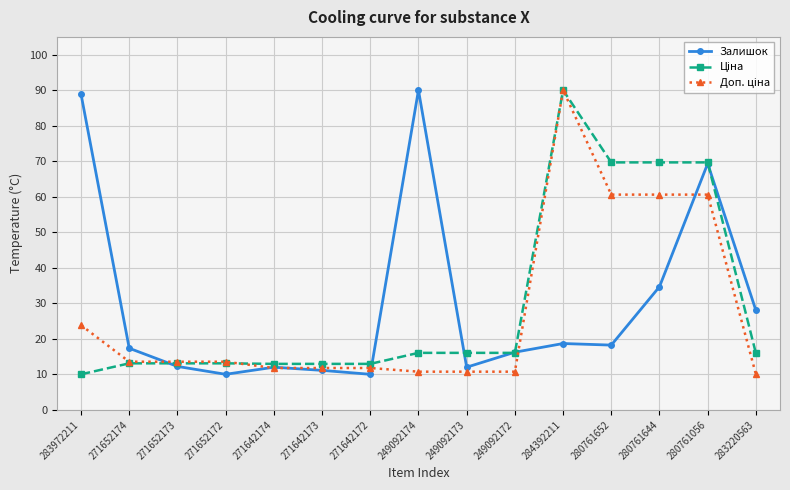

What is the difference between the highest and lowest values at 283220563?

18.0